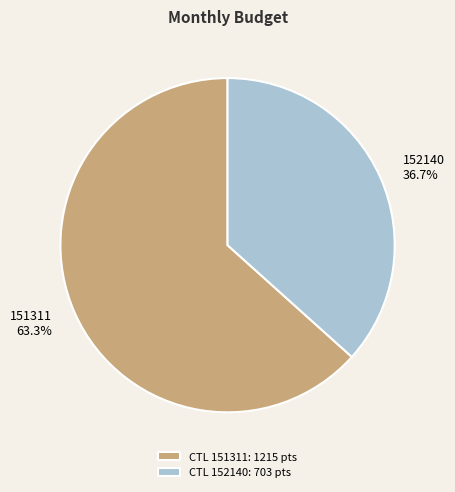

Approximately how many times larger is the value at CTL 152140: 703 pts compared to CTL 151311: 1215 pts?

0.6